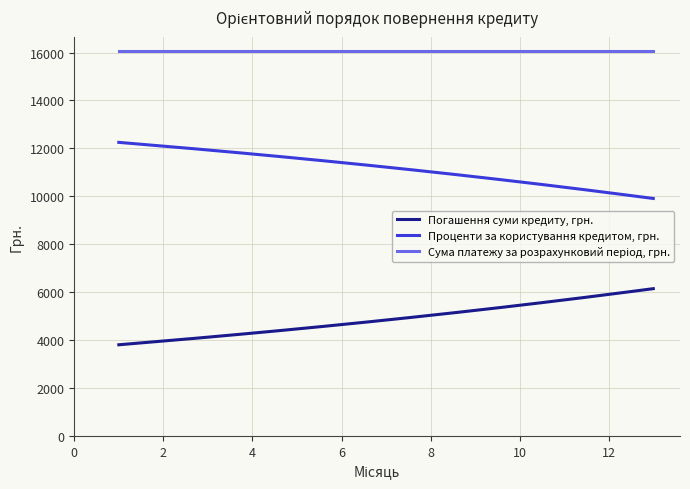

True or false: Проценти за користування кредитом, грн. and Погашення суми кредиту, грн. intersect in this chart.

False